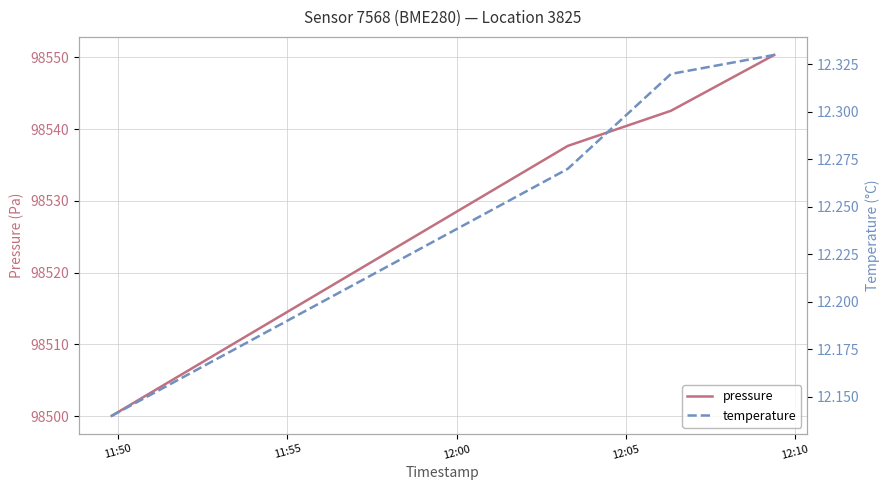

What is the lowest value of the pressure series?

98500.1